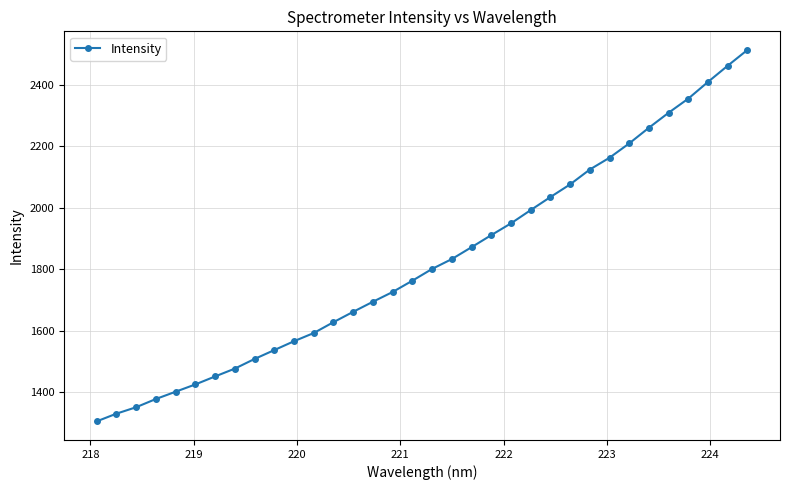

What is the greatest value displayed?

2514.5